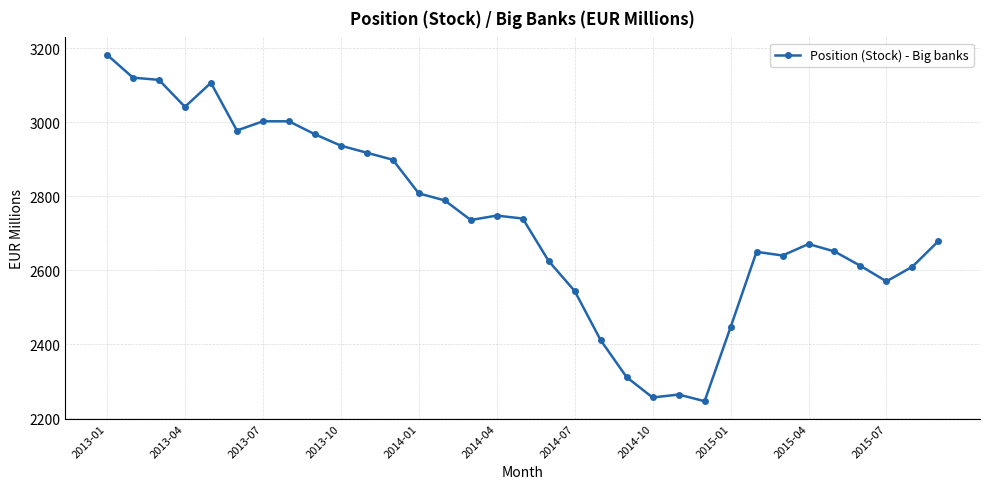

What is the value of the 30th point from the left?

2612